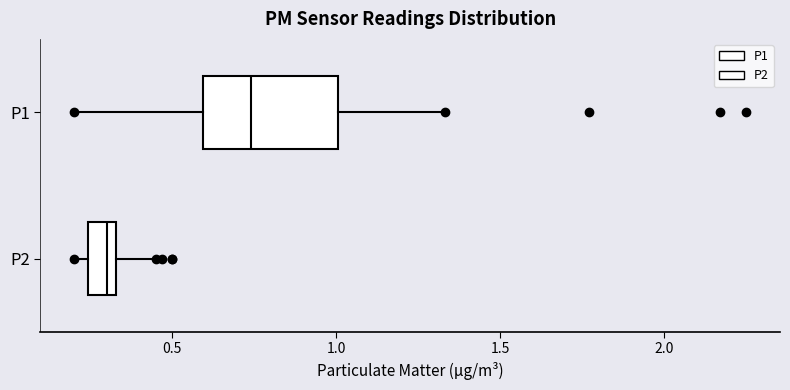

Reading bottom to top, transcribe this box plot: for each box, give where its median line is, the range the box spans, and where its two whiskers end, as read against the x-axis. The values are not printed on the chart, so give them approximately, as read against the axis.

P2: median 0.30, box 0.25 to 0.35, whiskers 0.20 to 0.45
P1: median 0.75, box 0.60 to 1.00, whiskers 0.20 to 1.35